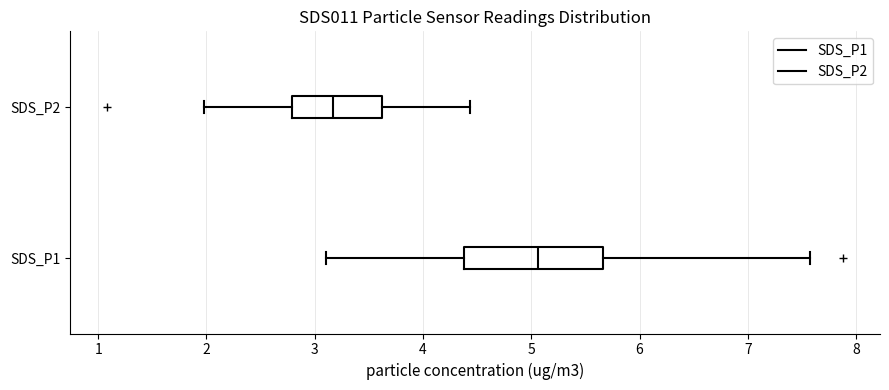

Comparing the boxes themselves (not the whiskers), which one is the widest?

SDS_P1